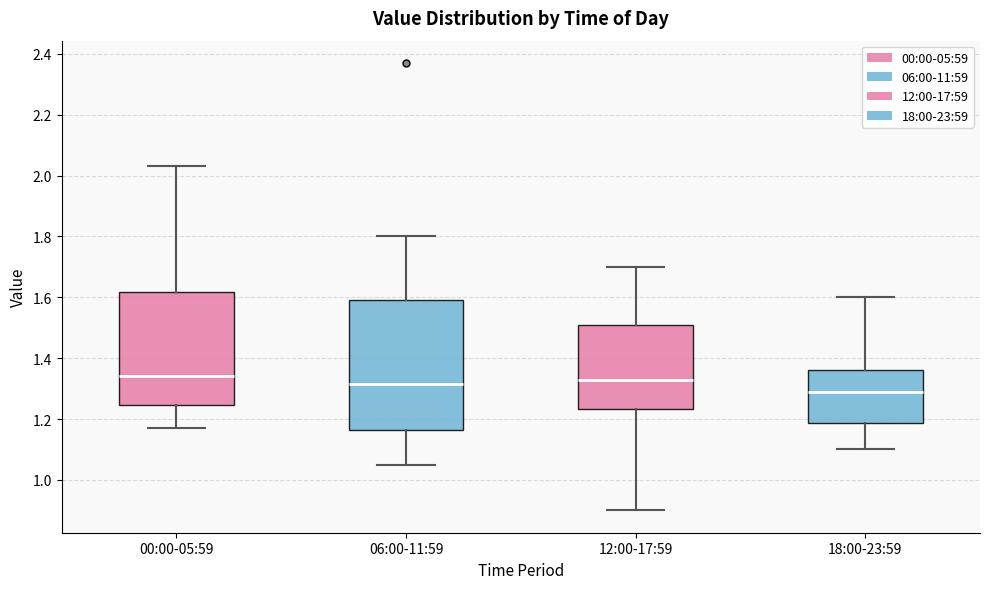

Where is the lower edge of the box for 18:00-23:59 on the y-axis? The values are not printed on the chart, so give them approximately, as read against the axis.

1.18